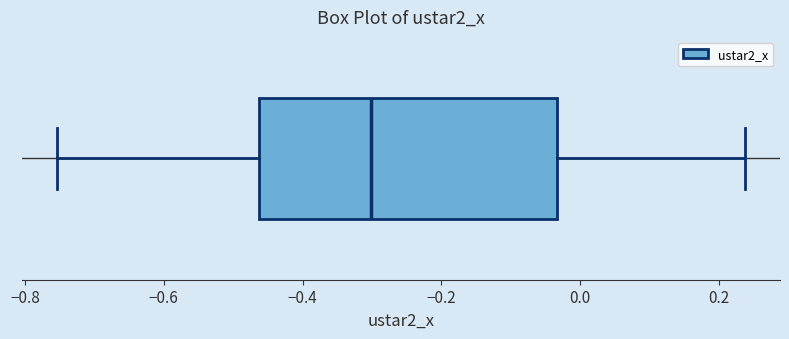

Transcribe this box plot: give where the median line is, the range the box spans, and where the two whiskers end, as read against the x-axis. The values are not printed on the chart, so give them approximately, as read against the axis.

median -0.30, box -0.46 to -0.04, whiskers -0.76 to 0.24